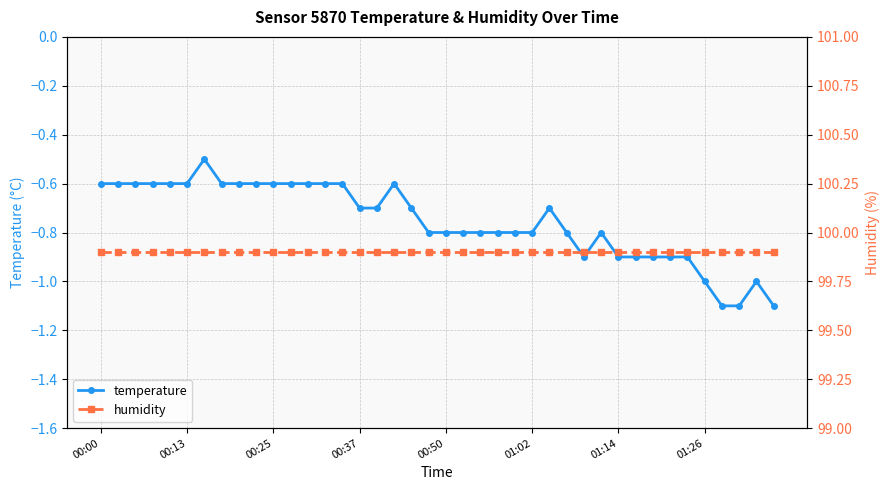

The temperature series shows -0.9 at 32. True or false?

True